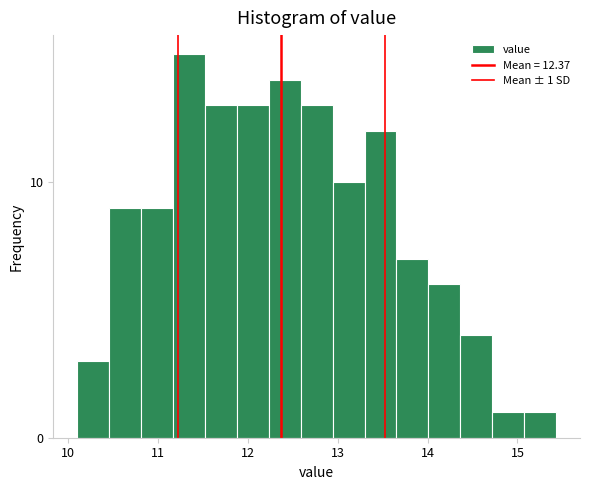

Around what value on the x-axis is the tallest bar? Give the approximate position of its centre, as read against the axis.

11.3